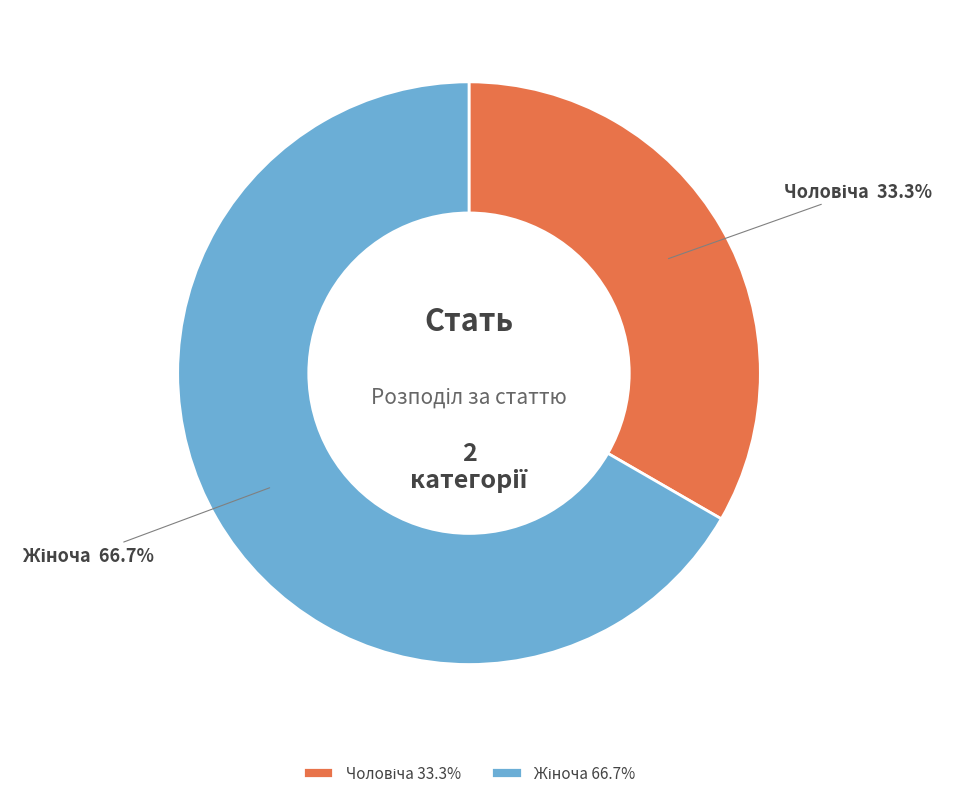

Count the number of slices in the pie.

2